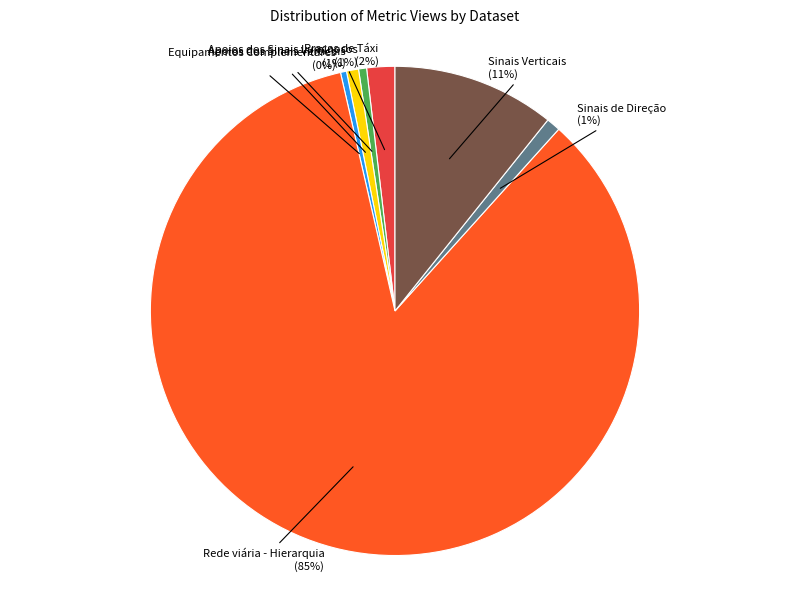

Which has a higher value, Rede viária - Hierarquia or Sinais Verticais?

Rede viária - Hierarquia